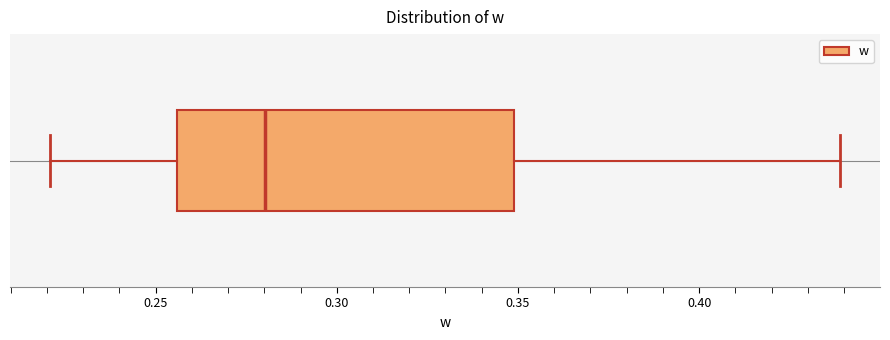

Where does the right whisker of the box end on the x-axis? The values are not printed on the chart, so give them approximately, as read against the axis.

0.440